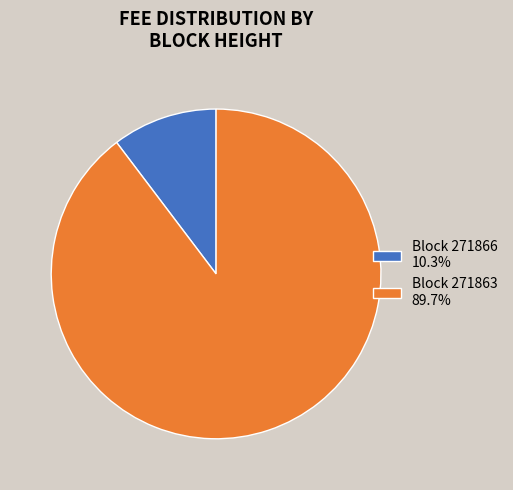

Does Block 271866 10.3% account for over 50% of the chart?

No